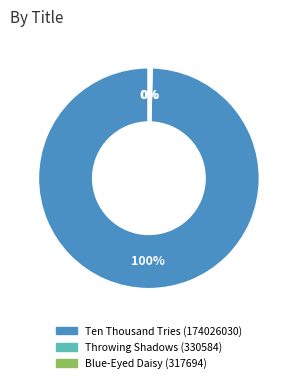

Which slice is the largest?

Ten Thousand Tries (174026030)